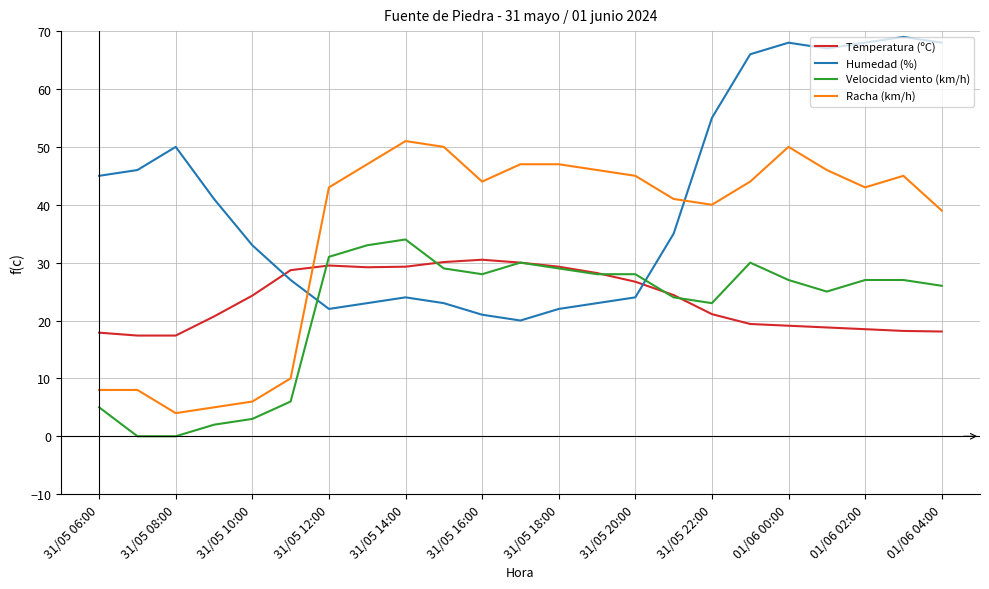

Rank the series by their maximum value, from lowest to highest.

Temperatura (ºC), Velocidad viento (km/h), Racha (km/h), Humedad (%)